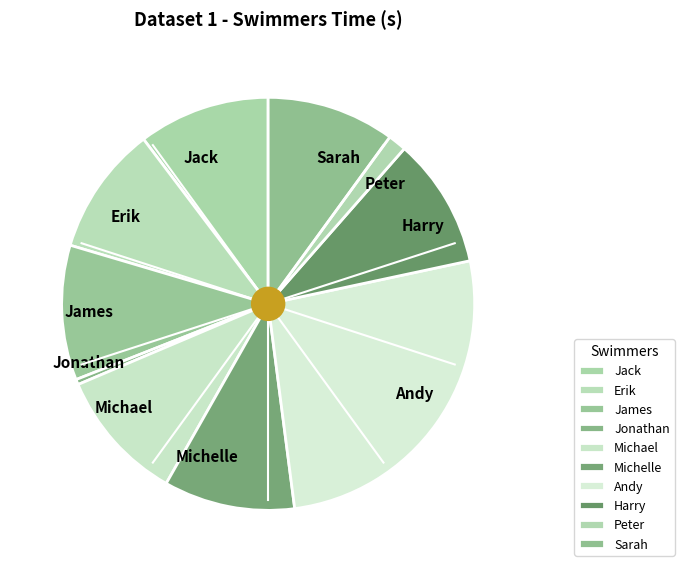

Count the number of slices in the pie.

10